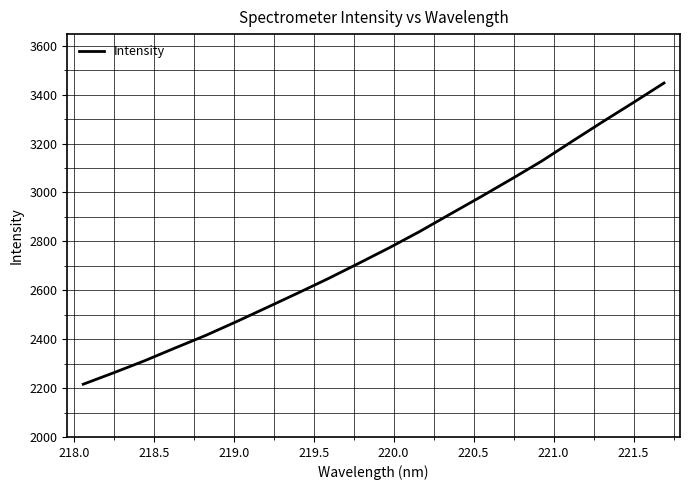

True or false: there are more than 1 points higher than both neighbors.

False